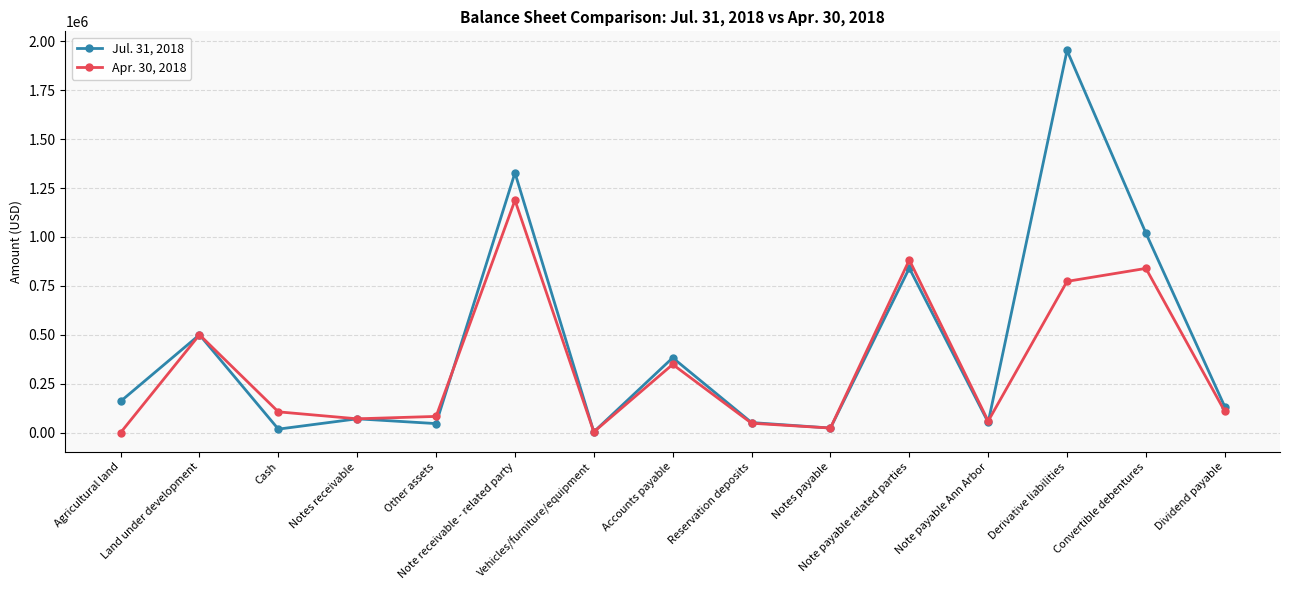

Which label corresponds to the largest value in the chart?

Derivative liabilities